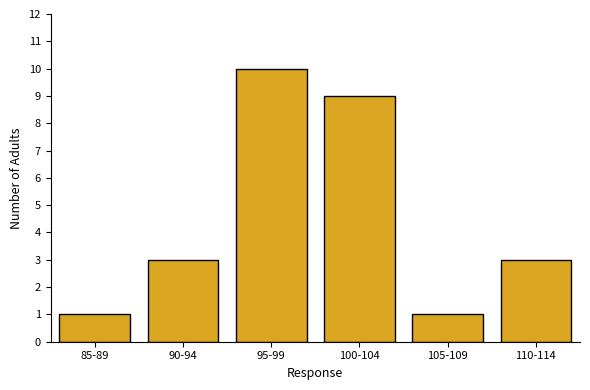

Reading left to right, what are all the values shown in this chart?

1	3	10	9	1	3